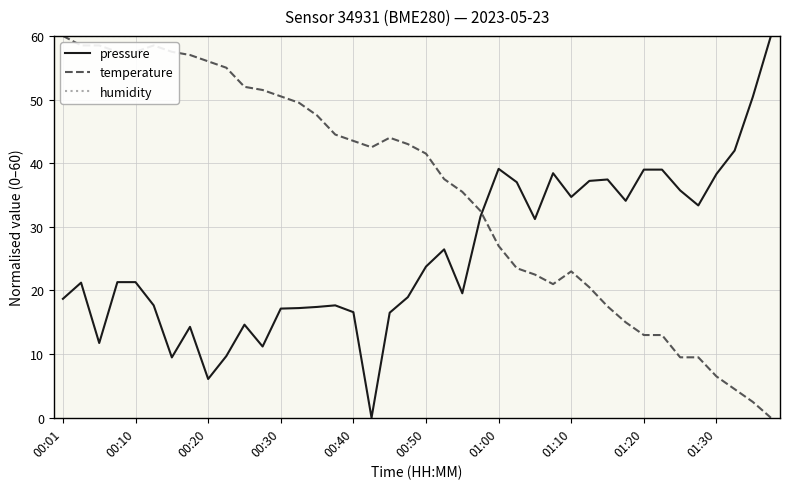

List the series in order of their overall mean, lowest first.

pressure, temperature, humidity